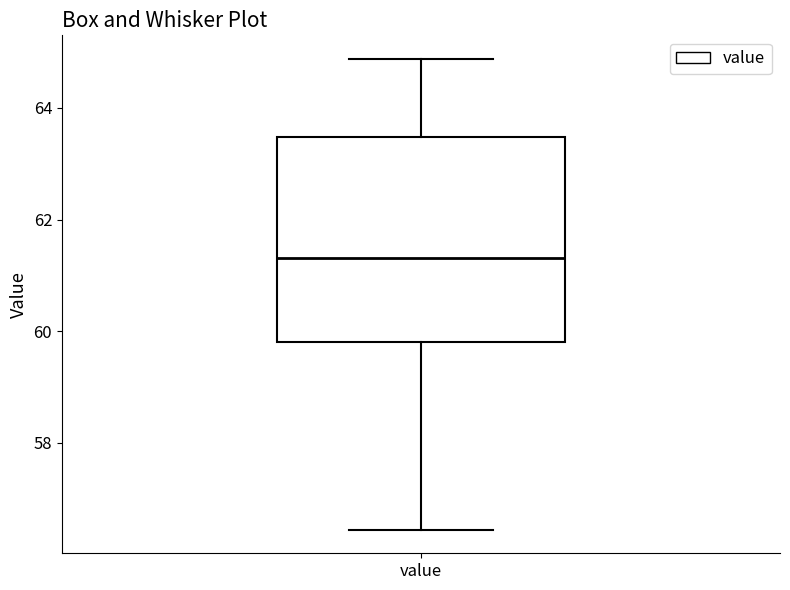

Transcribe this box plot: give where the median line is, the range the box spans, and where the two whiskers end, as read against the y-axis. The values are not printed on the chart, so give them approximately, as read against the axis.

median 61.4, box 59.8 to 63.4, whiskers 56.4 to 64.8